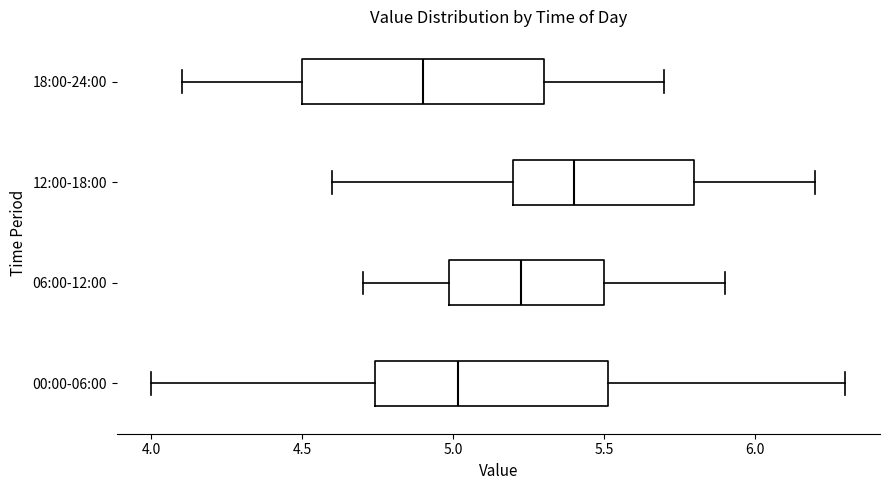

Where is the left edge of the box for 12:00-18:00 on the x-axis? The values are not printed on the chart, so give them approximately, as read against the axis.

5.20